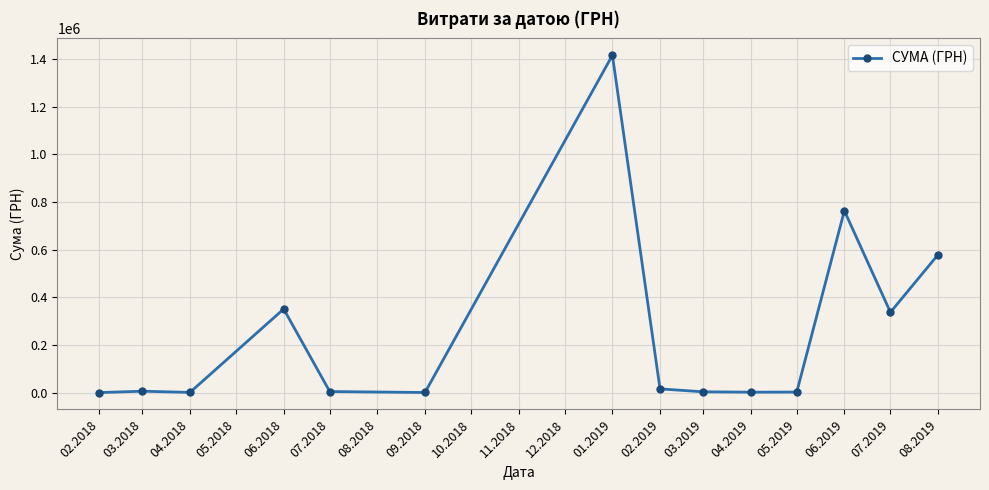

What is the change in value from 02.2018 to 03.2019?

+3238.6